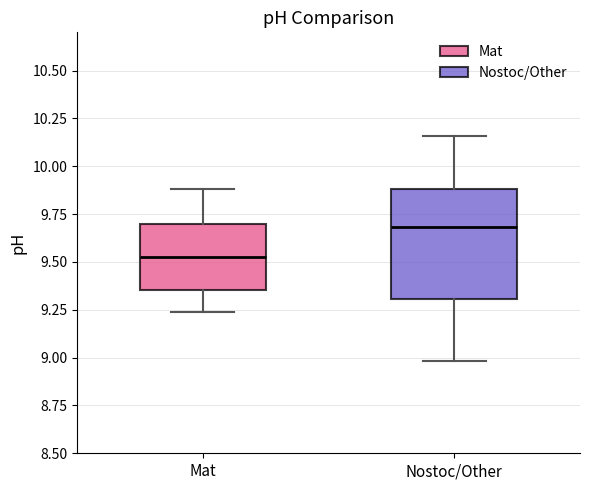

Reading left to right, transcribe this box plot: for each box, give where its median line is, the range the box spans, and where its two whiskers end, as read against the y-axis. The values are not printed on the chart, so give them approximately, as read against the axis.

Mat: median 9.55, box 9.35 to 9.70, whiskers 9.25 to 9.90
Nostoc/Other: median 9.70, box 9.30 to 9.90, whiskers 9.00 to 10.15